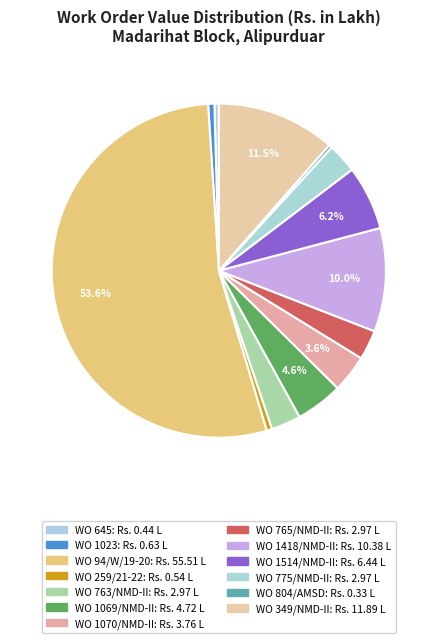

What percentage is the WO 1069/NMD-II slice, to the nearest percent?

5%